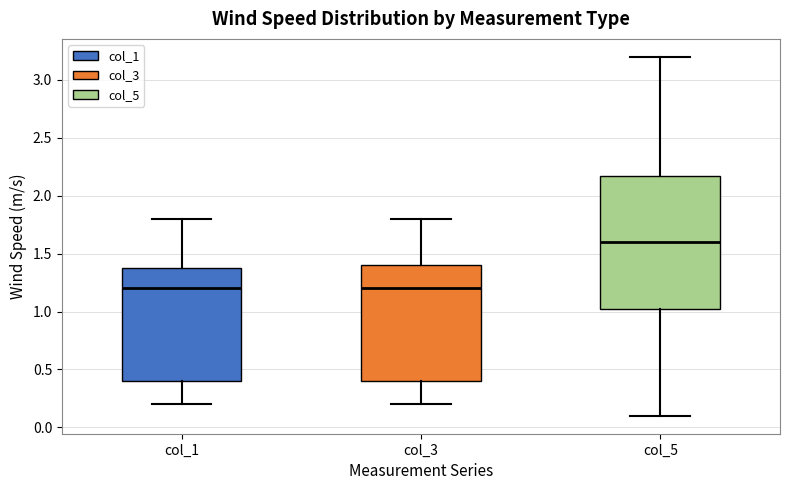

Comparing the boxes themselves (not the whiskers), which one is the tallest?

col_5